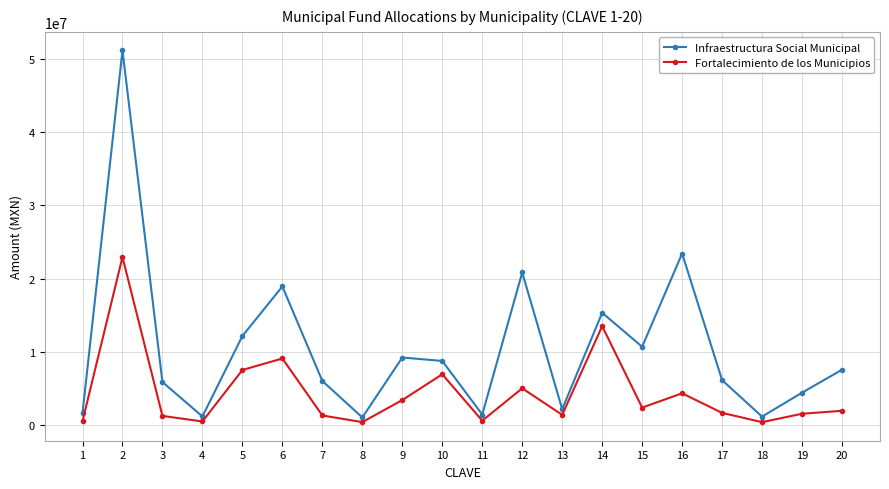

How many data points in Infraestructura Social Municipal are less than 7582409?

10